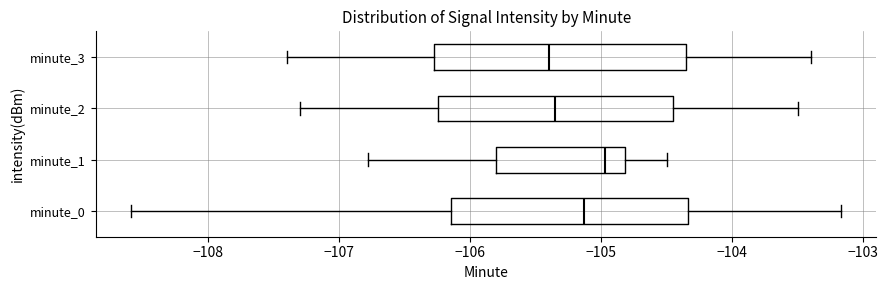

Reading bottom to top, transcribe this box plot: for each box, give where its median line is, the range the box spans, and where its two whiskers end, as read against the x-axis. The values are not printed on the chart, so give them approximately, as read against the axis.

minute_0: median -105.1, box -106.1 to -104.3, whiskers -108.6 to -103.2
minute_1: median -105.0, box -105.8 to -104.8, whiskers -106.8 to -104.5
minute_2: median -105.3, box -106.2 to -104.4, whiskers -107.3 to -103.5
minute_3: median -105.4, box -106.3 to -104.3, whiskers -107.4 to -103.4